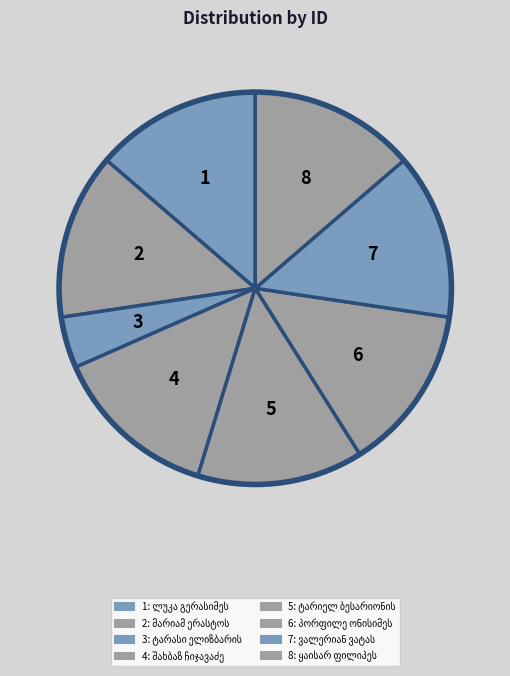

To the nearest percent, what percentage of the pie is ტარასი ელიზბარის?

4%